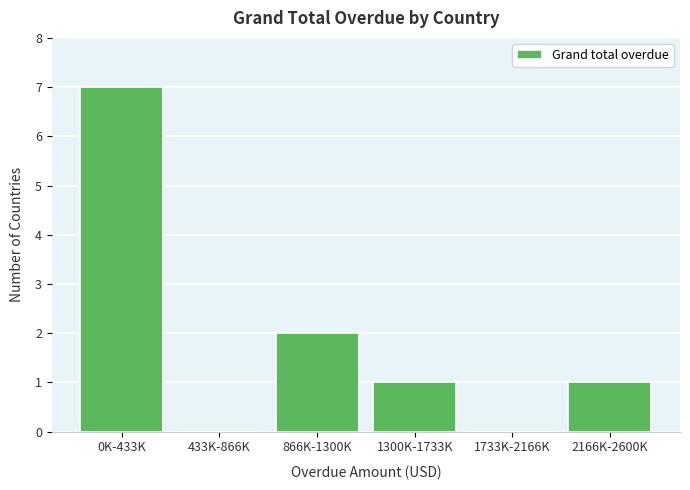

Reading left to right, list all the values displayed in this chart.

0K-433K=7	433K-866K=0	866K-1300K=2	1300K-1733K=1	1733K-2166K=0	2166K-2600K=1